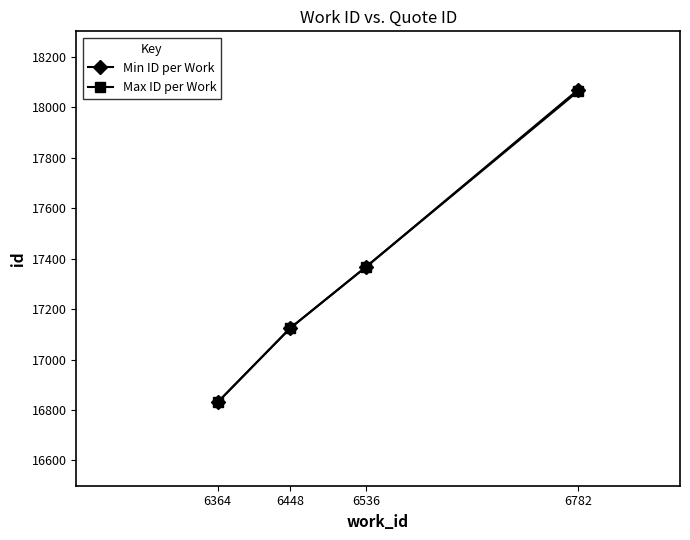

What are all the series names shown in the legend?

Min ID per Work, Max ID per Work